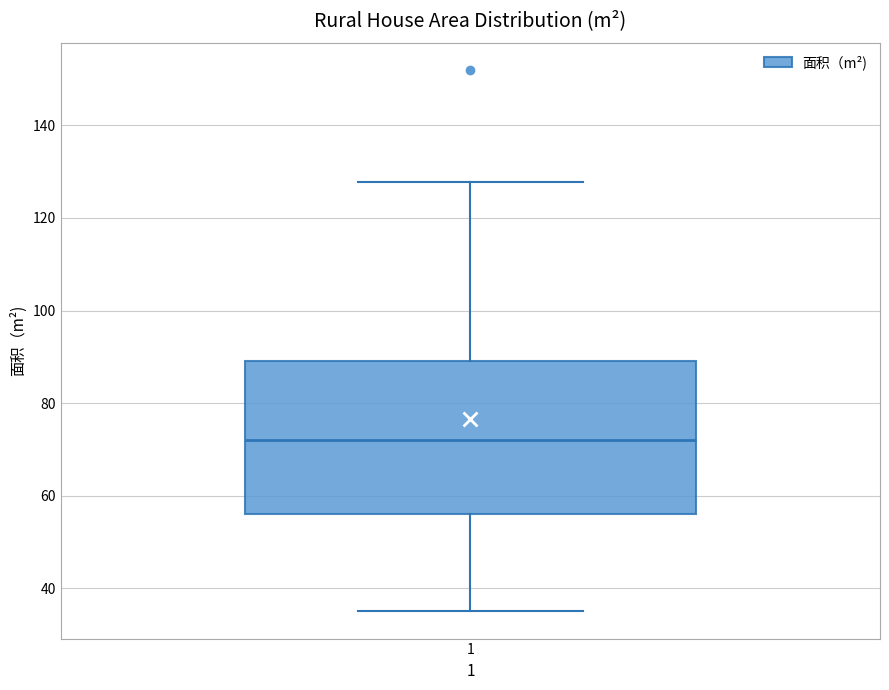

Where does the median line of the box at x = 1 sit on the y-axis? The values are not printed on the chart, so give them approximately, as read against the axis.

72